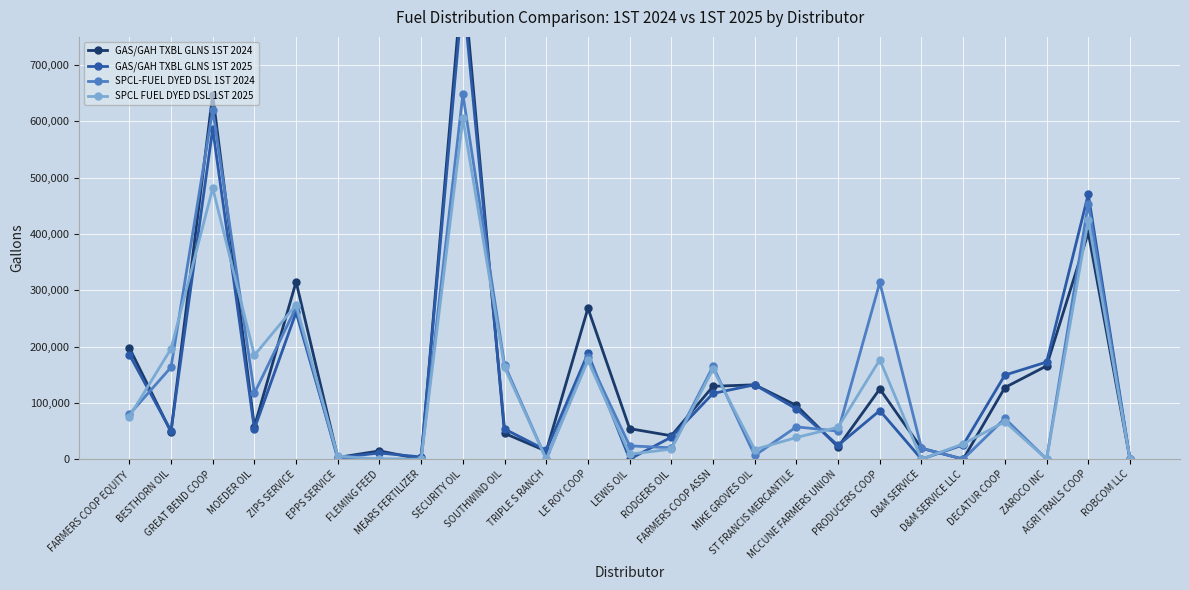

At which category is the sum across all series the highest?

SECURITY OIL